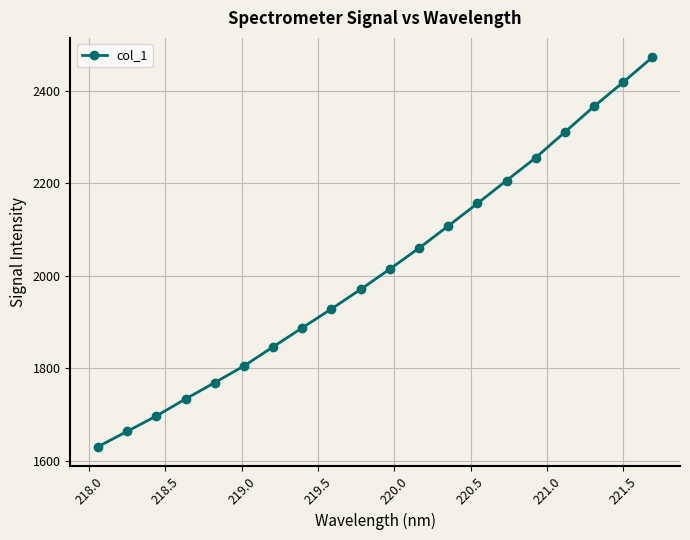

What is the average value?

2015.0